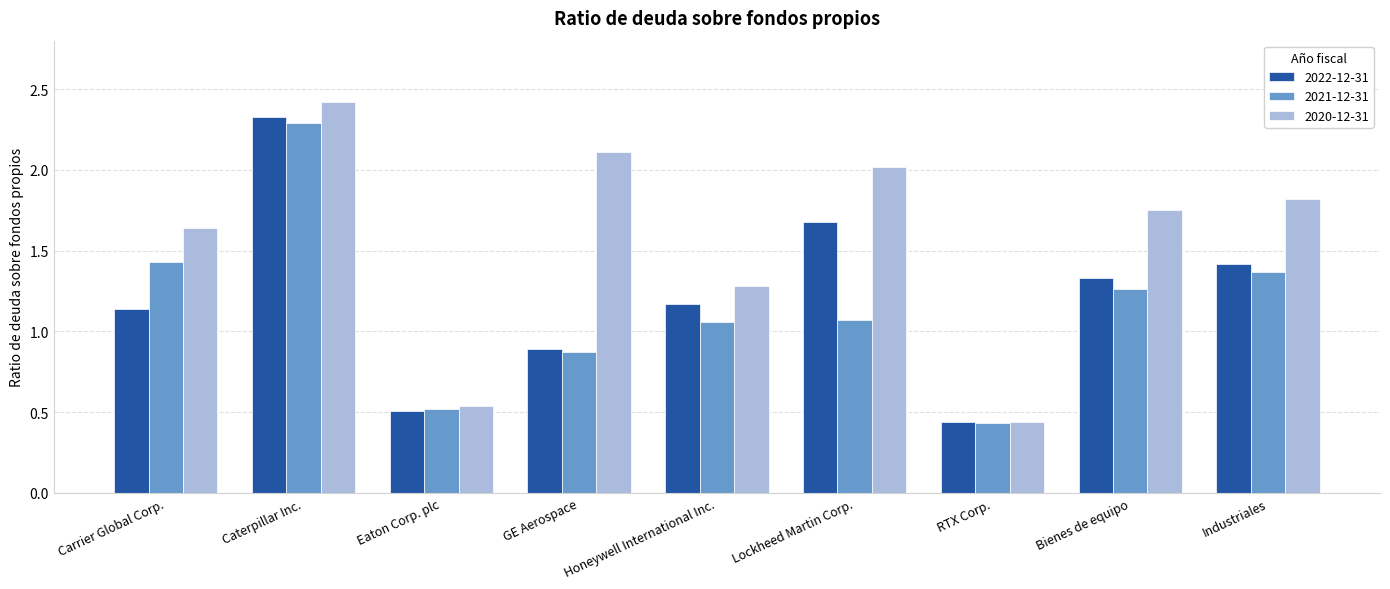

What are all the series names shown in the legend?

2022-12-31, 2021-12-31, 2020-12-31